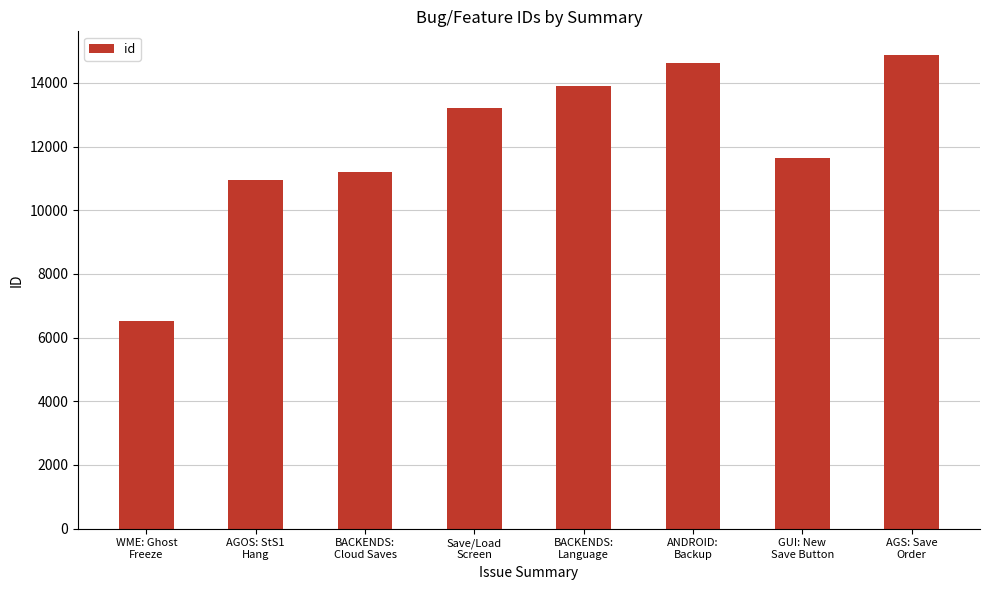

At which label is the value closest to 10703?

AGOS: StS1
Hang